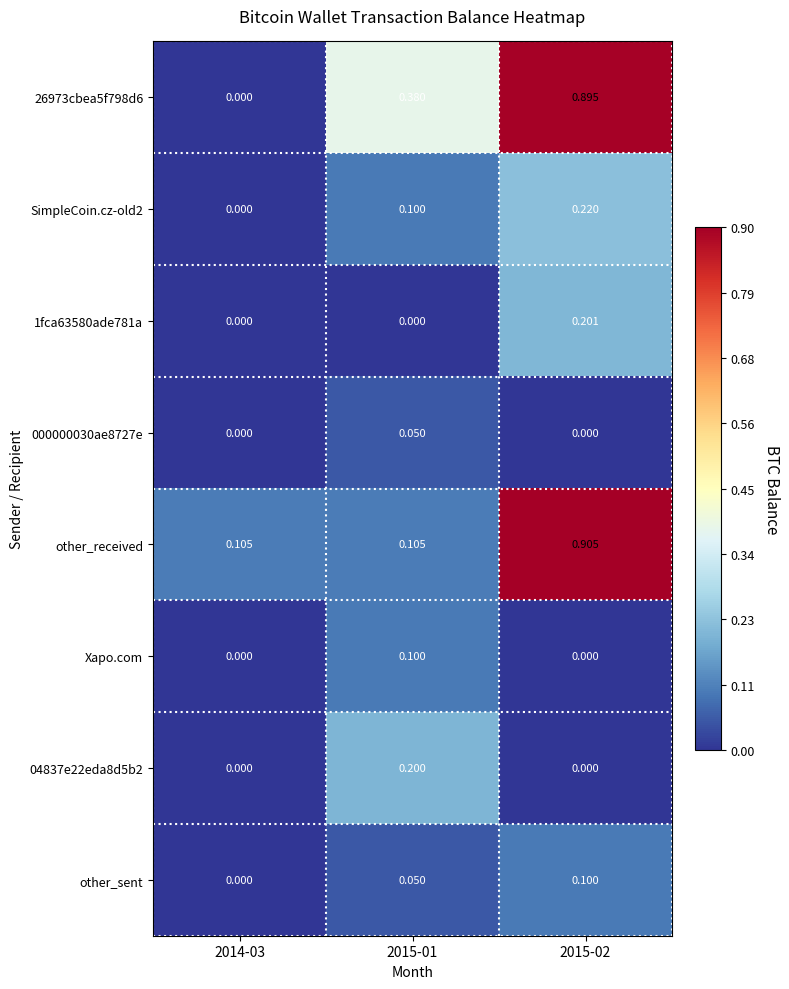

List the series in order of their peak value, lowest first.

000000030ae8727e, Xapo.com, other_sent, 04837e22eda8d5b2, 1fca63580ade781a, SimpleCoin.cz-old2, 26973cbea5f798d6, other_received